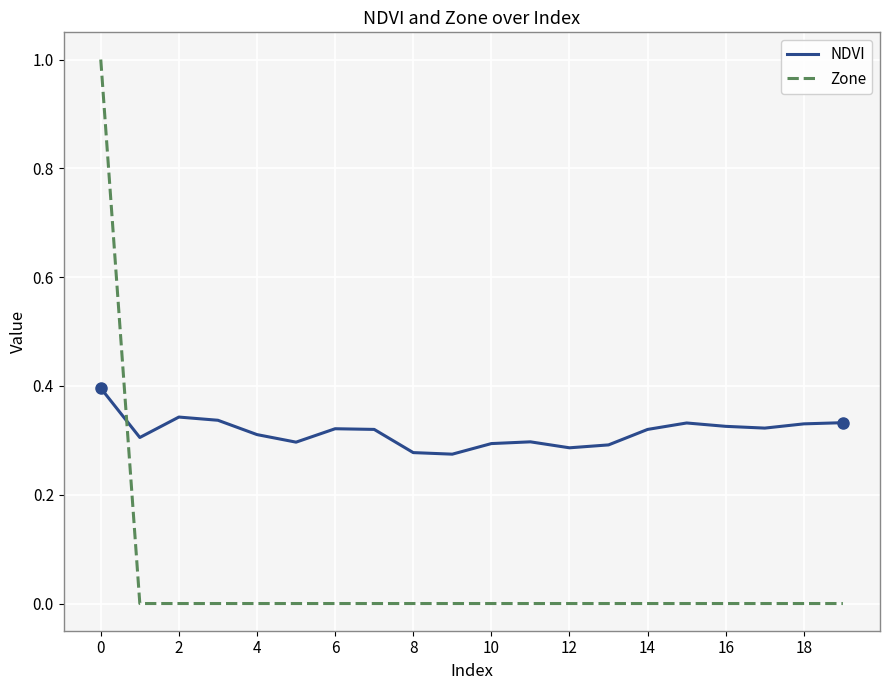

Which series has the largest range (max minus min)?

Zone